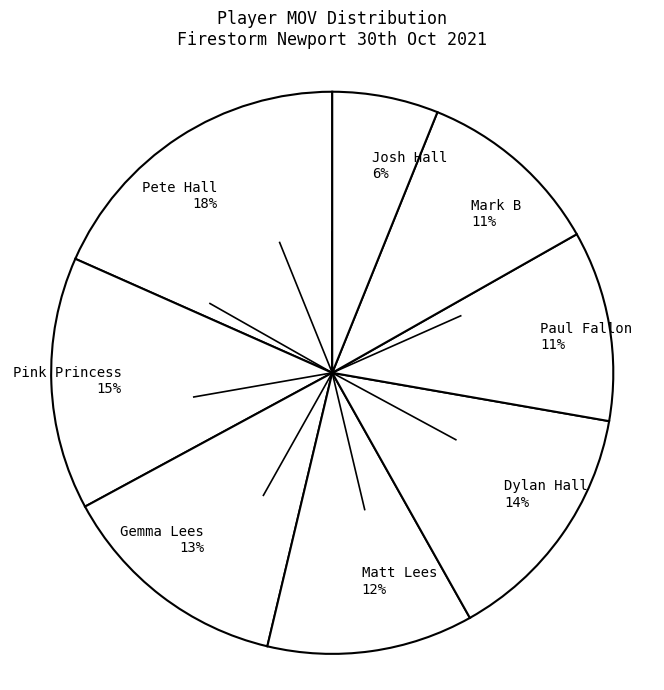

How many segments does this pie chart have?

8